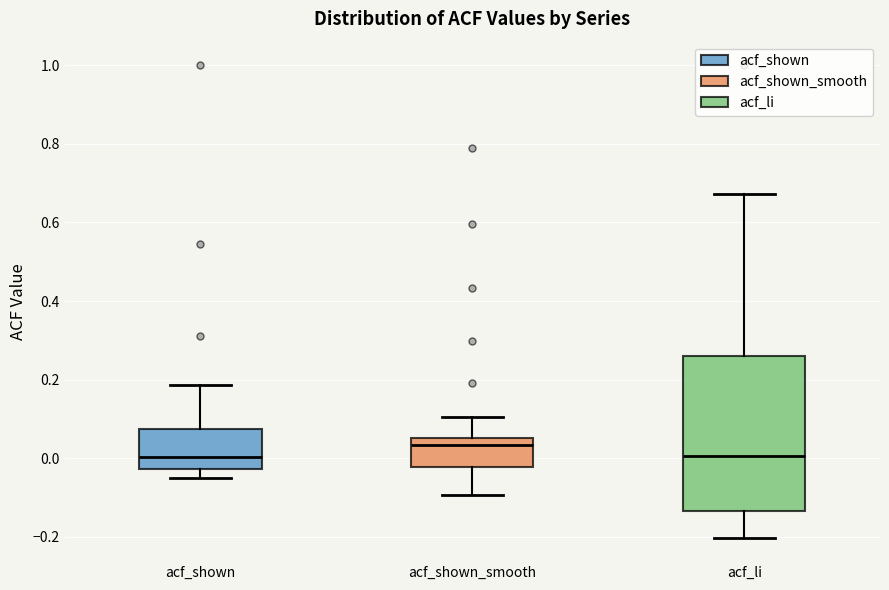

Where is the lower edge of the box for acf_li on the y-axis? The values are not printed on the chart, so give them approximately, as read against the axis.

-0.14